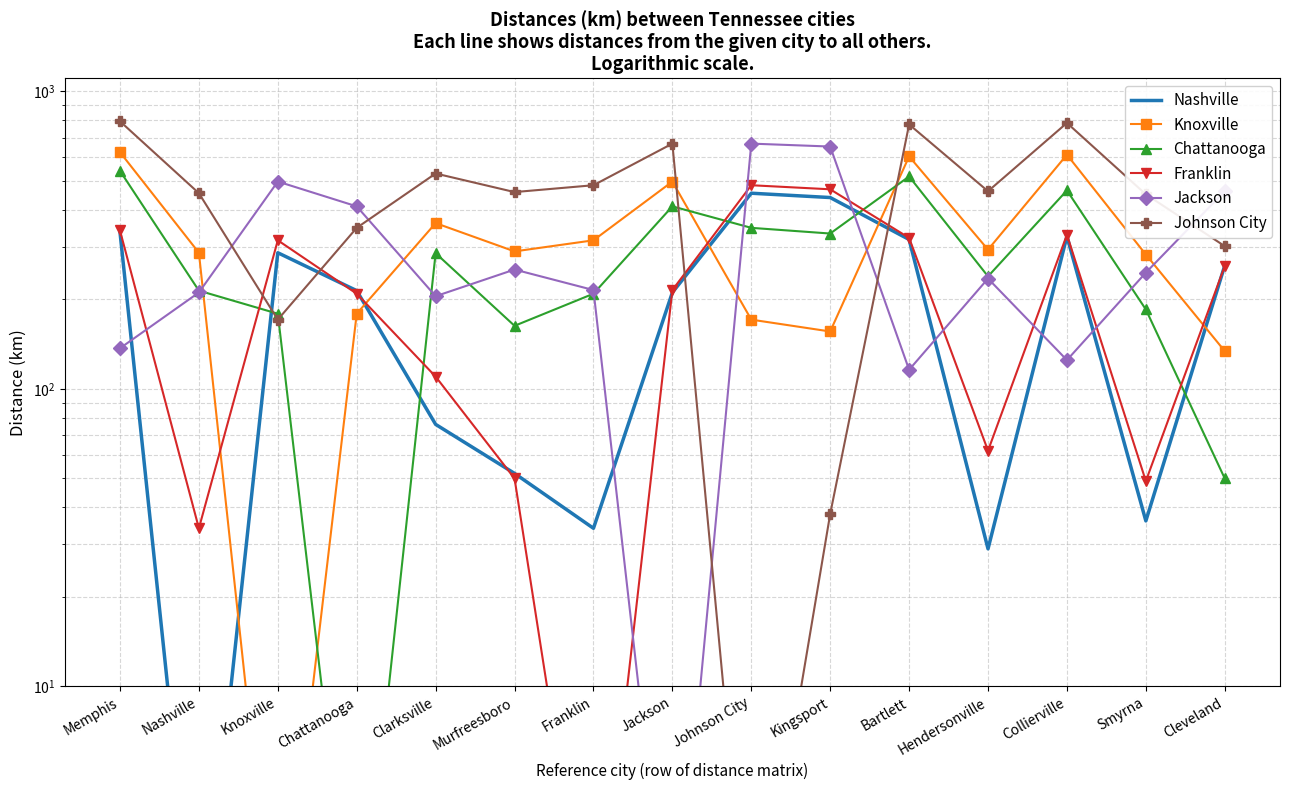

What is the label of the 15th point from the right?

Memphis